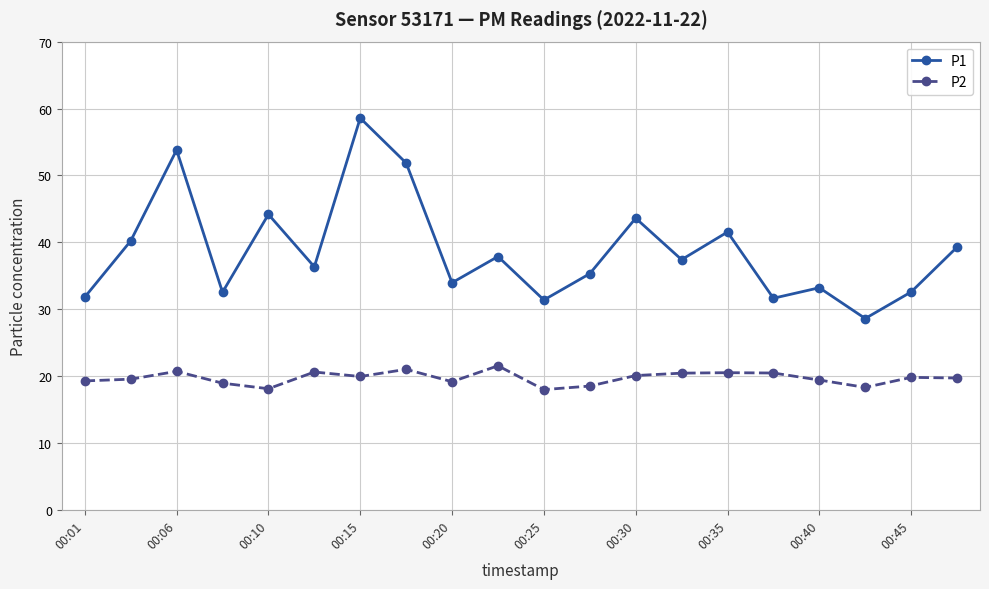

True or false: P2 and P1 intersect in this chart.

False